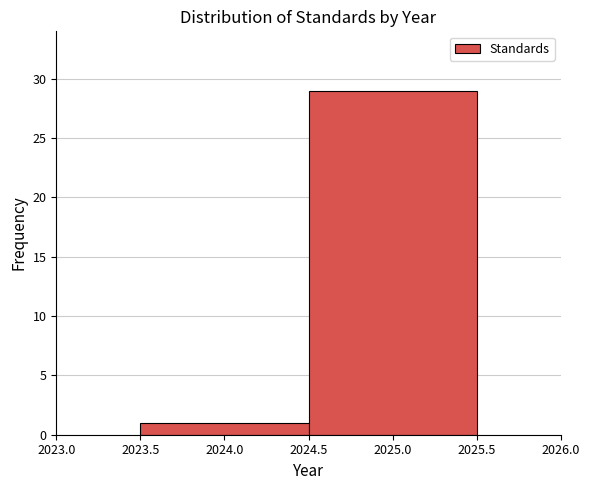

What is the height of the bar covering 2024.5 to 2025.5 on the x-axis? The values are not printed on the chart, so give them approximately, as read against the axis.

29